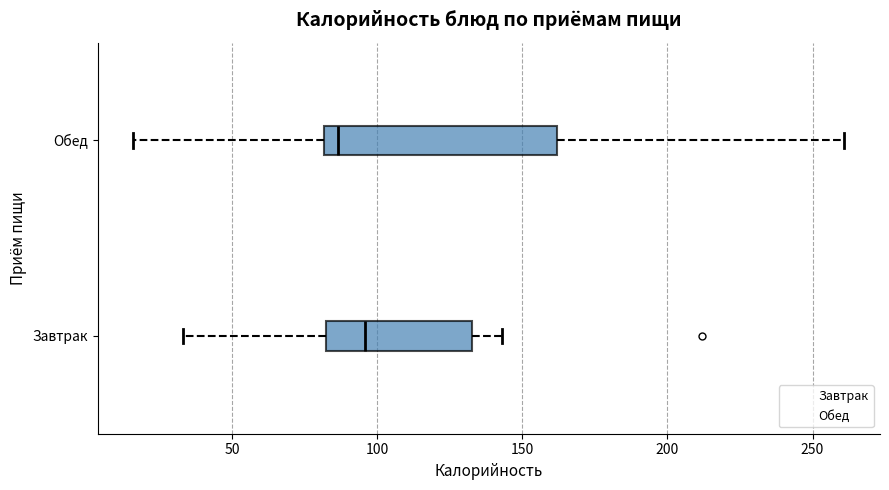

Where does the left whisker of the box for Обед end on the x-axis? The values are not printed on the chart, so give them approximately, as read against the axis.

15